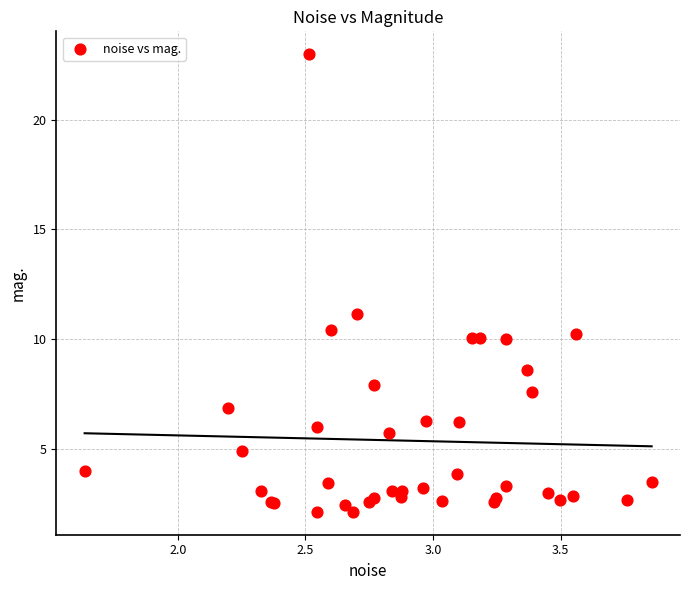

What Y value in the scatter plot is closest to 12?

11.1